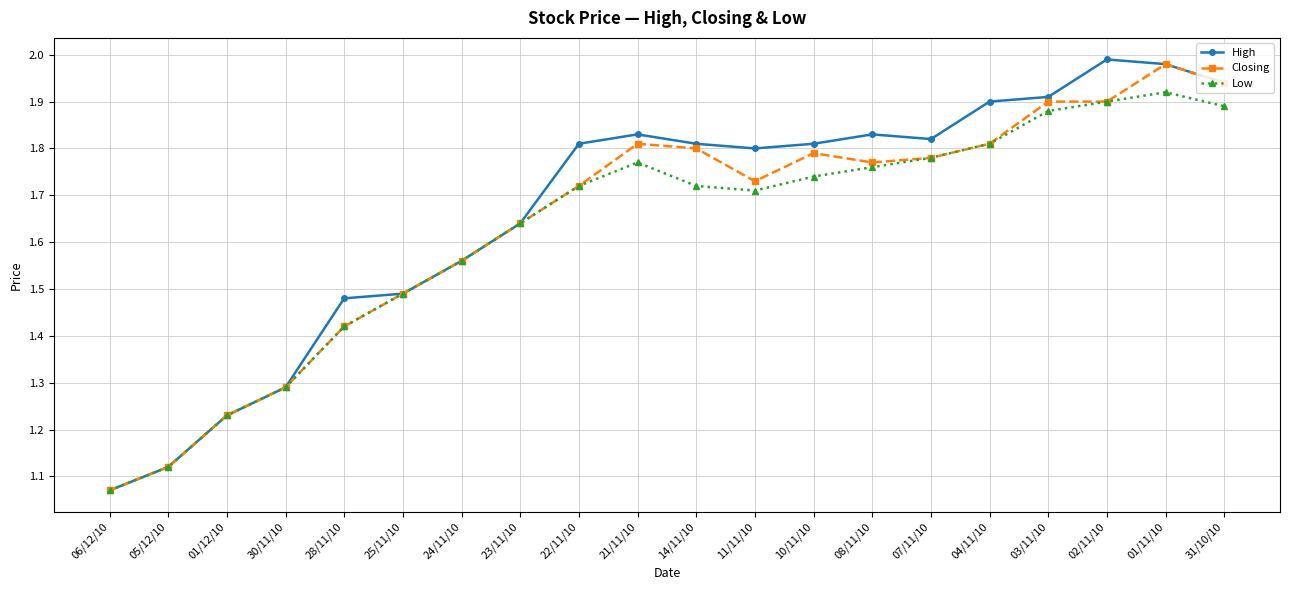

At which category is the sum across all series the highest?

01/11/10